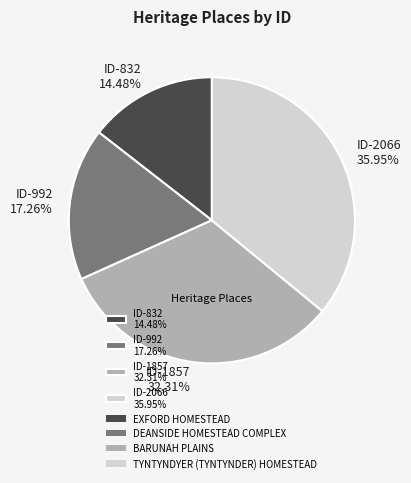

Is the sum of ID-1857 32.31% and ID-2066 35.95% greater than half?

Yes